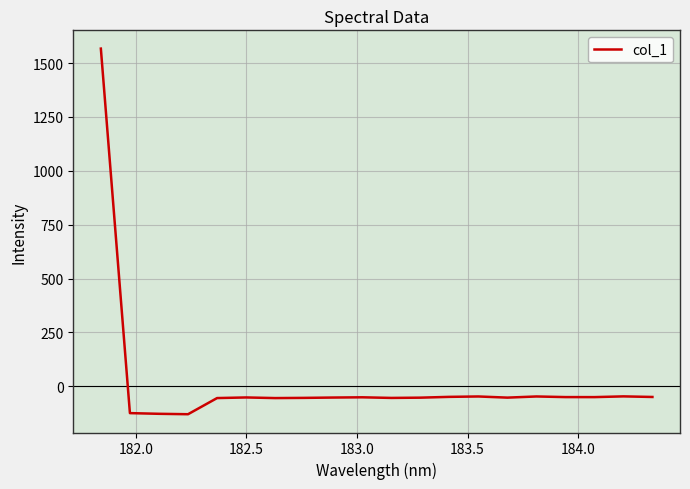

What is the difference between the maximum and minimum values?

1696.6